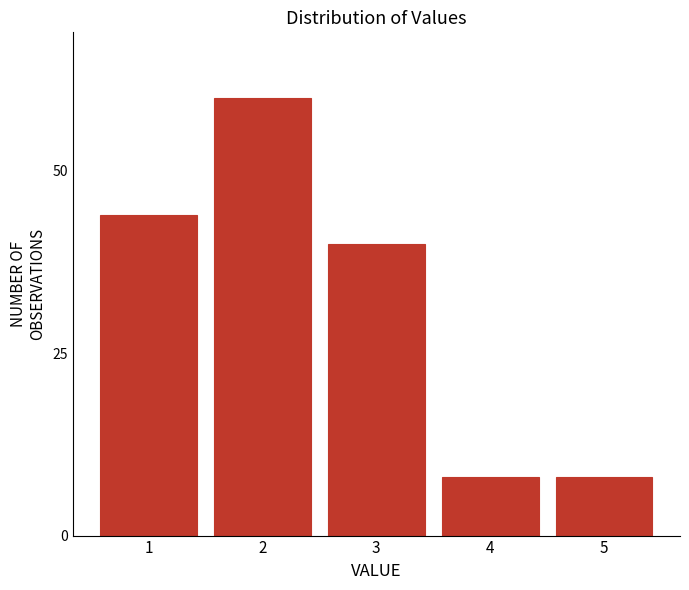

Reading left to right, list all the values displayed in this chart.

1=44	2=60	3=40	4=8	5=8